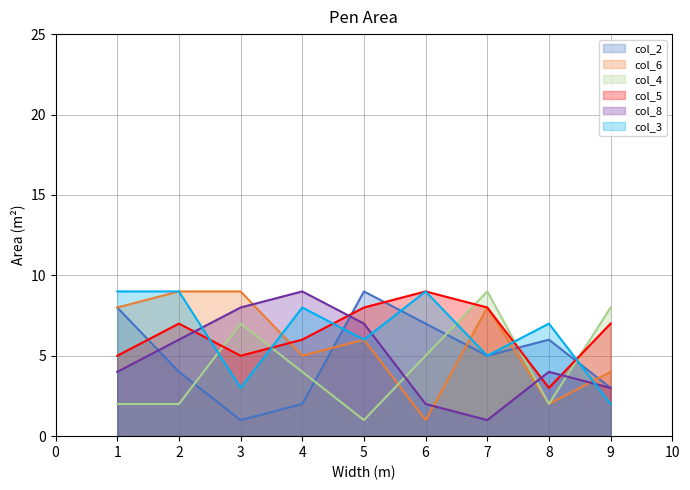

Between which two adjacent categories do col_6 and col_8 first intersect?

3 and 4